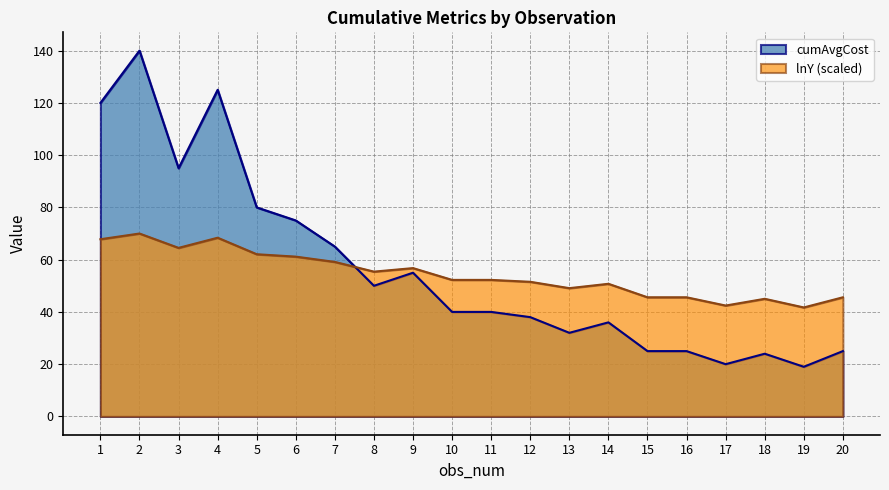

List the series in order of their overall mean, highest first.

cumAvgCost, lnY (scaled)